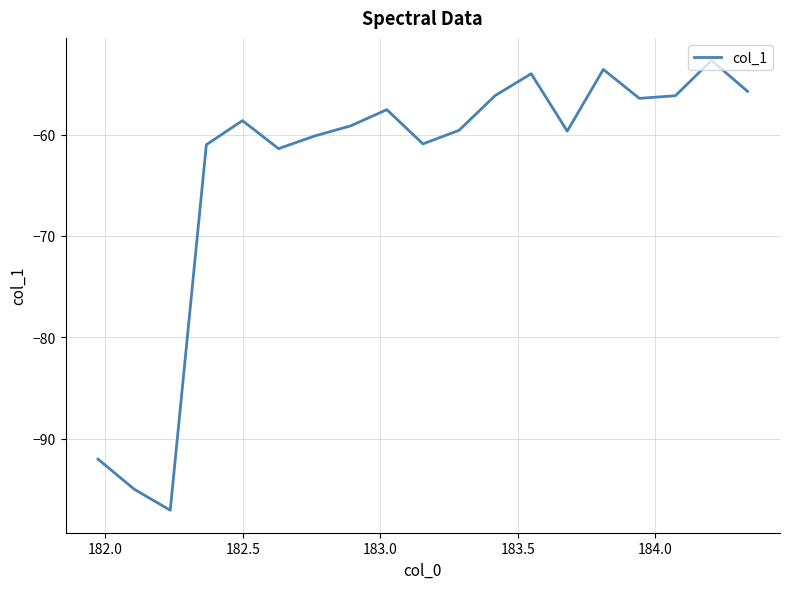

What is the difference between the maximum and minimum values?

44.4